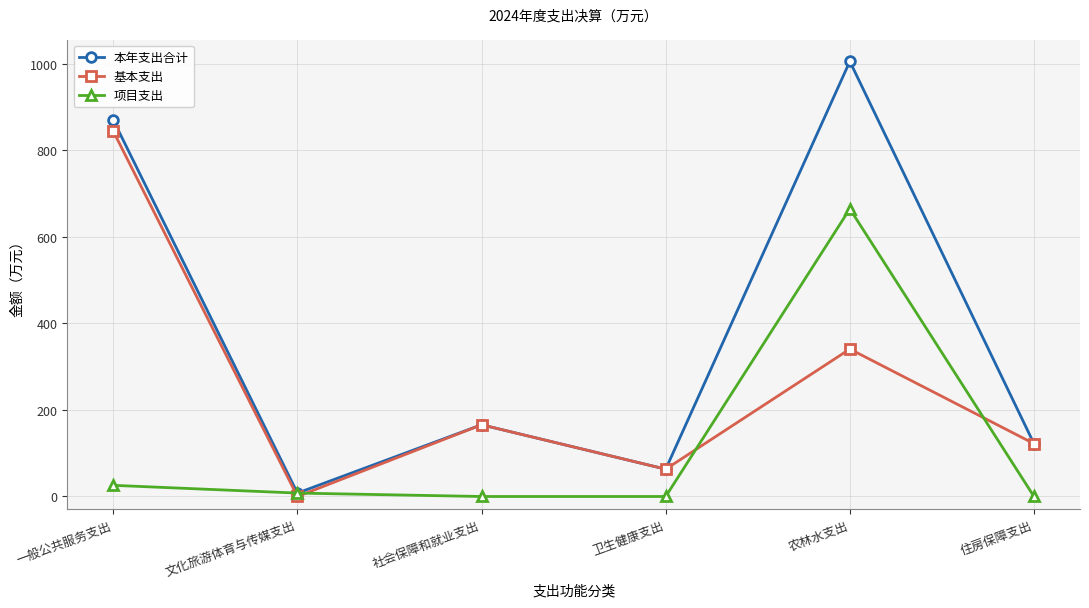

At which label does 项目支出 first exceed 7?

一般公共服务支出